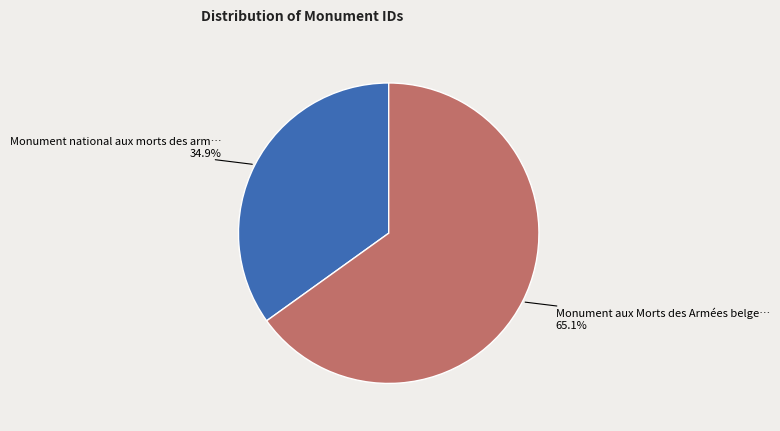

How many slices are in this pie chart?

2